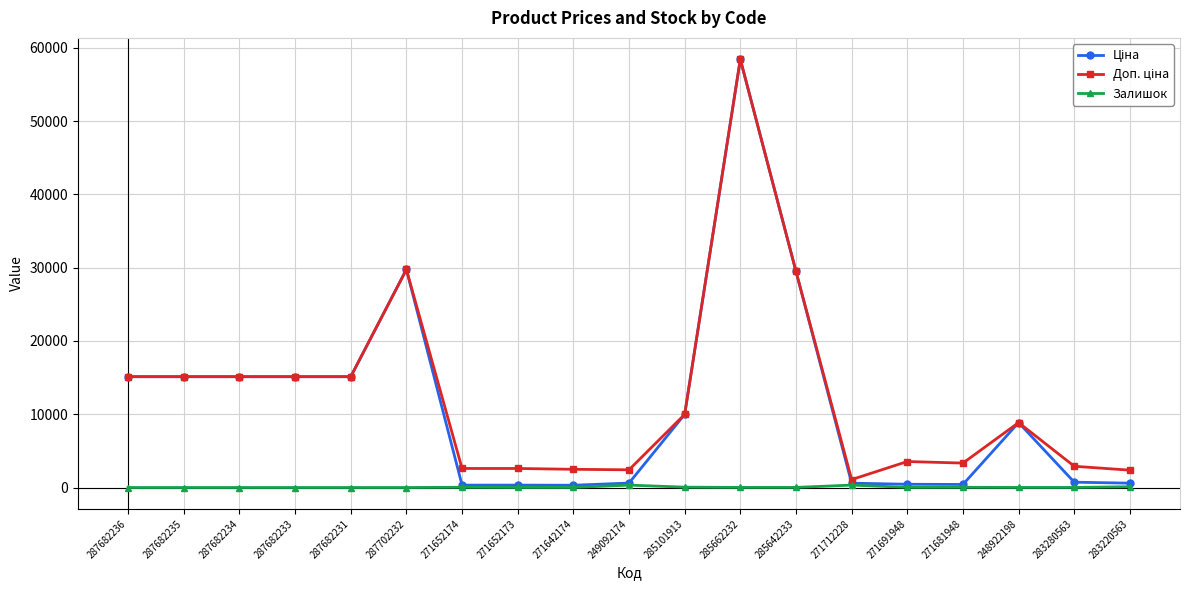

The value of Залишок at 287682236 is 0.0. True or false?

True